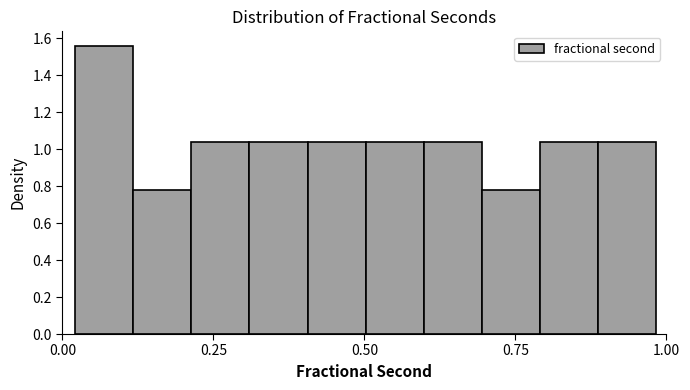

Read against the x-axis, roughly where is the centre of the tallest bar?

0.05